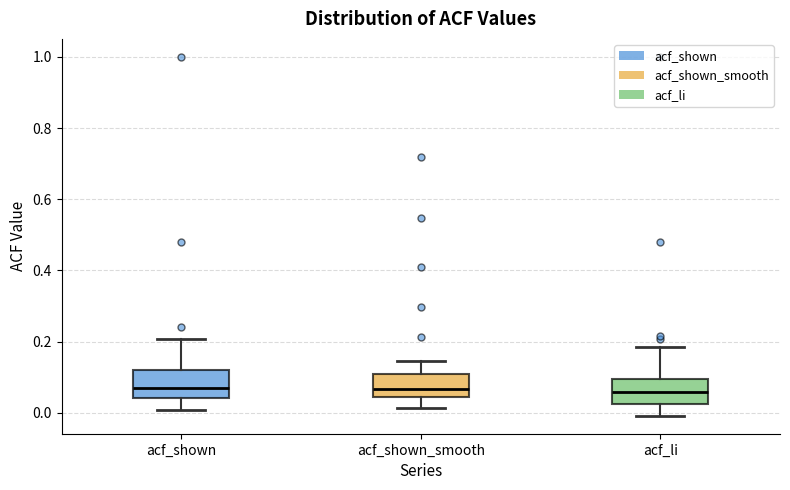

Reading left to right, read every box against the y-axis: the position of its median line, the range the box covers, and the ends of its whiskers. The values are not printed on the chart, so give them approximately, as read against the axis.

acf_shown: median 0.08, box 0.04 to 0.12, whiskers 0.00 to 0.20
acf_shown_smooth: median 0.06, box 0.04 to 0.10, whiskers 0.02 to 0.14
acf_li: median 0.06, box 0.02 to 0.10, whiskers 0.00 to 0.18